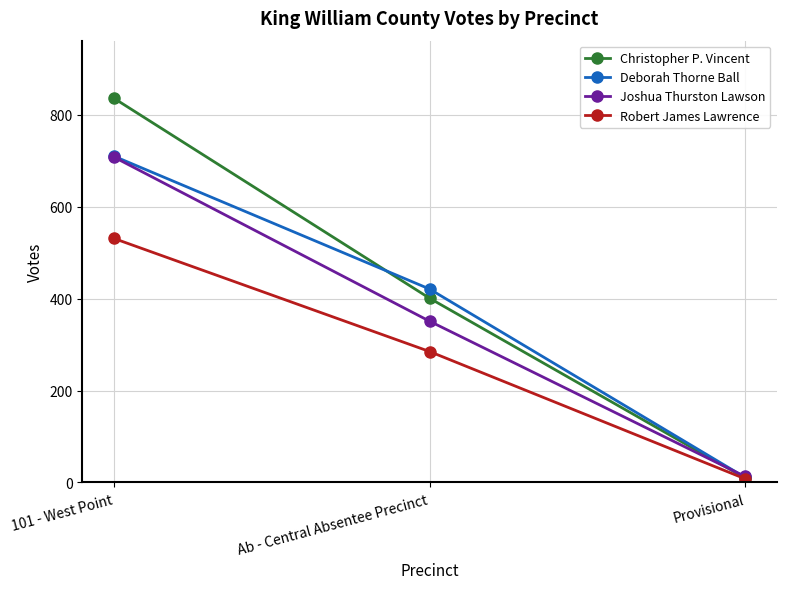

Reading left to right, extract all data points from this chart.

Christopher P. Vincent: 101 - West Point=836	Ab - Central Absentee Precinct=401	Provisional=10
Deborah Thorne Ball: 101 - West Point=710	Ab - Central Absentee Precinct=421	Provisional=11
Joshua Thurston Lawson: 101 - West Point=708	Ab - Central Absentee Precinct=351	Provisional=13
Robert James Lawrence: 101 - West Point=531	Ab - Central Absentee Precinct=285	Provisional=8